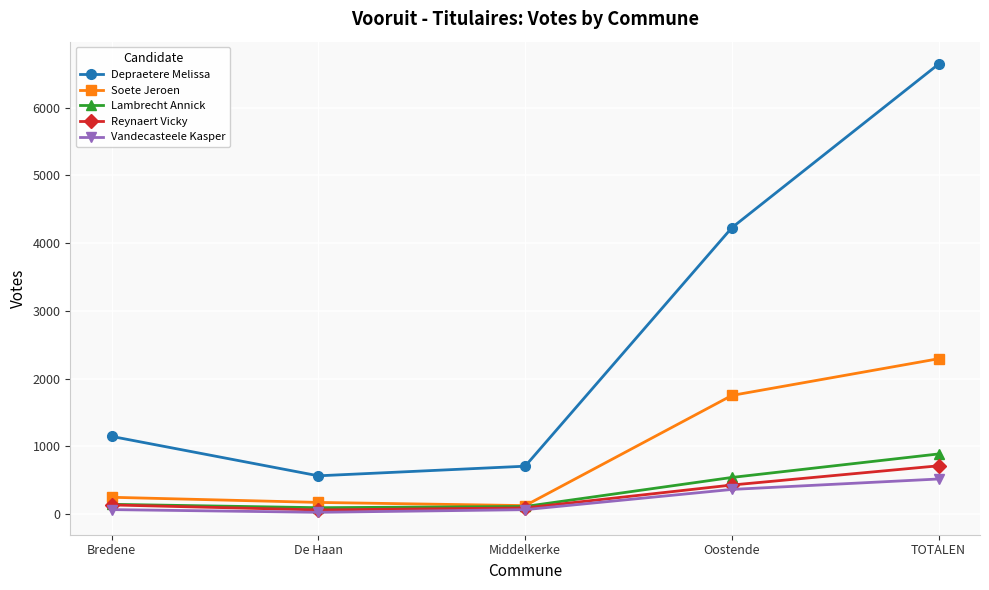

Is the value of Depraetere Melissa at Oostende greater than the value of Reynaert Vicky at TOTALEN?

Yes